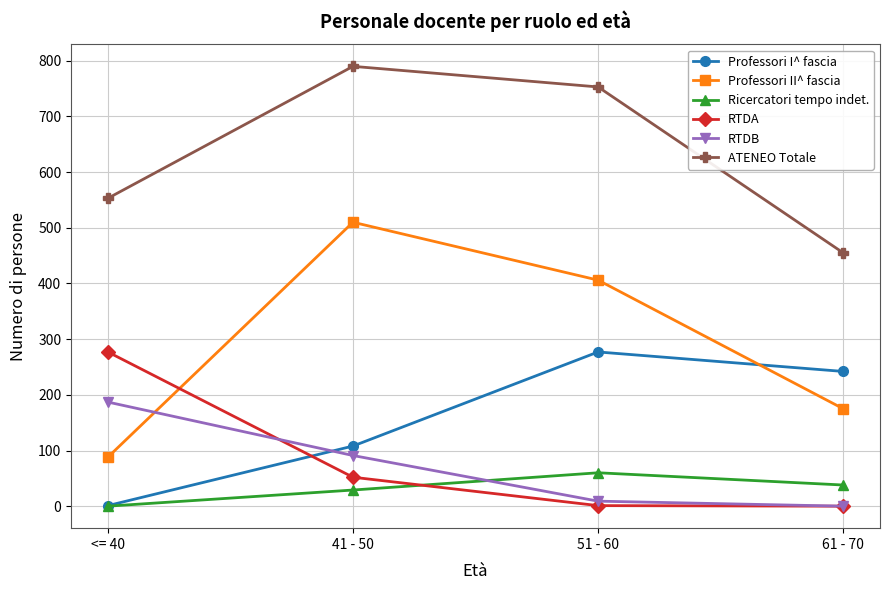

Where is RTDA nearest to the value 138?

41 - 50